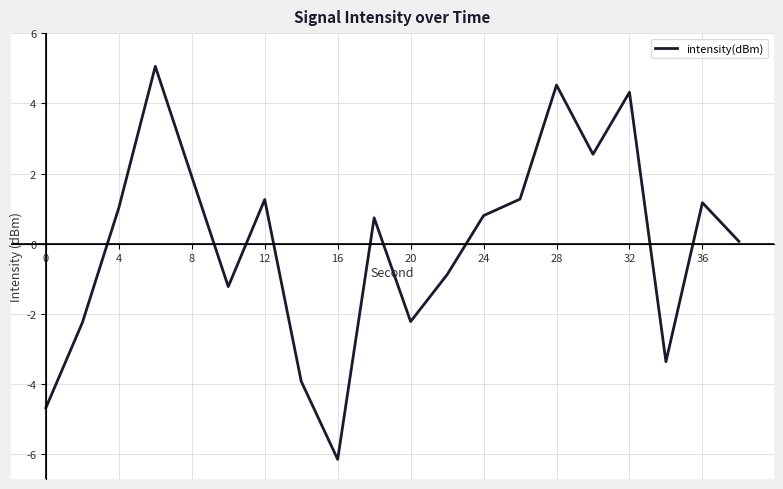

What is the minimum value shown in the chart?

-6.1